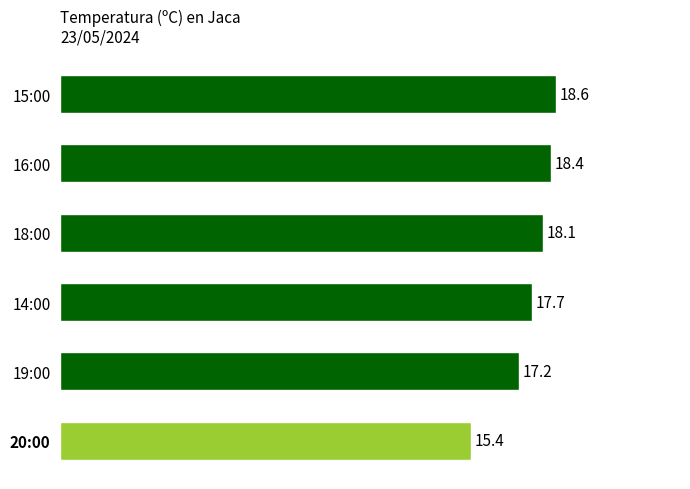

The chart shows a value of 8.5 at 18:00. True or false?

False